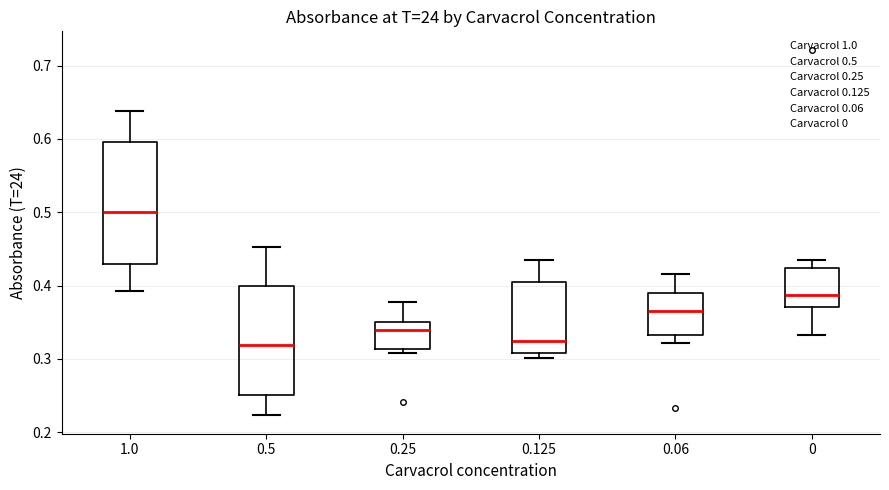

Where is the upper edge of the box at x = 1.0 on the y-axis? The values are not printed on the chart, so give them approximately, as read against the axis.

0.60